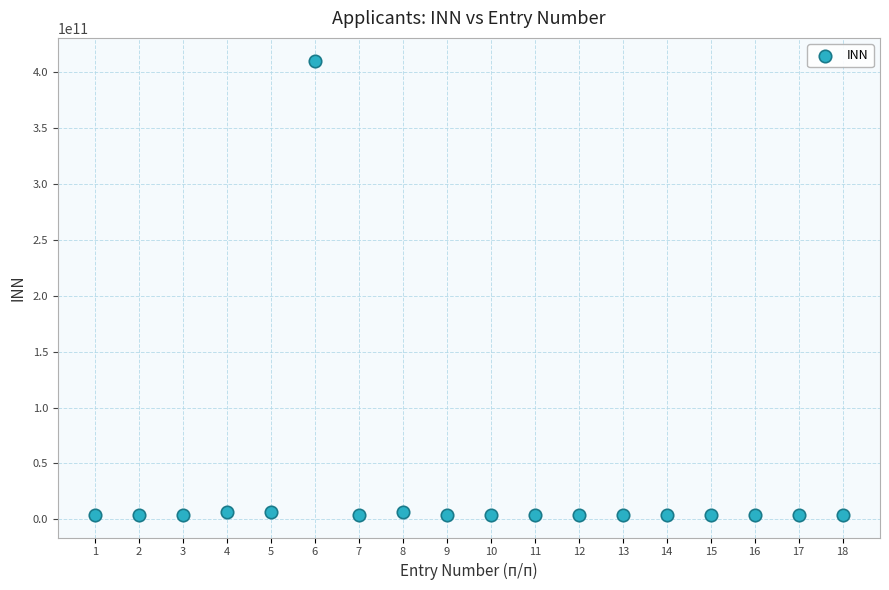

What is the range of X values (max minus min)?

17